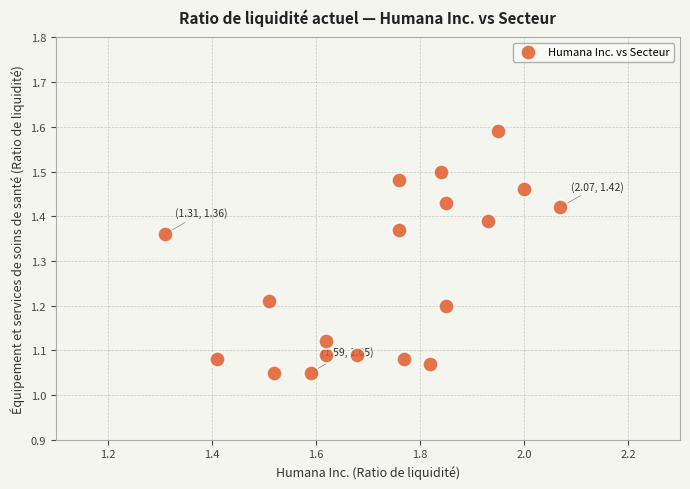

What is the range of X values (max minus min)?

0.8